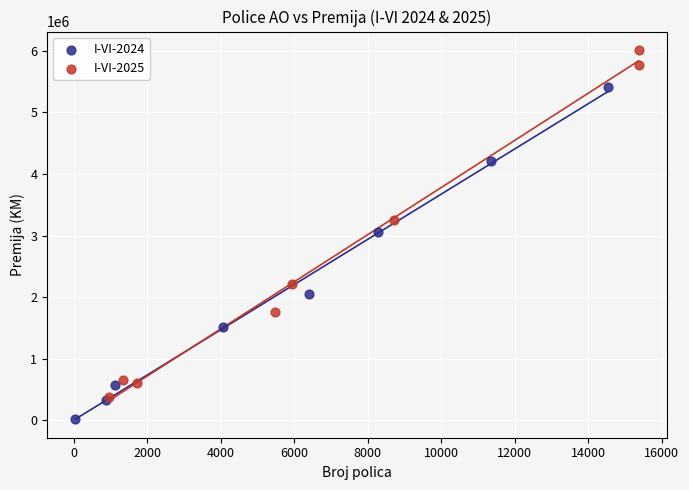

Which series contains the highest Y value?

I-VI-2025